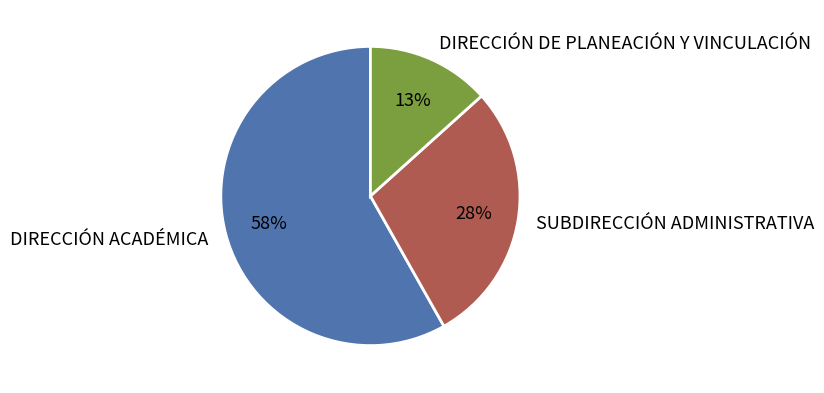

What is the ratio of the value at SUBDIRECCIÓN ADMINISTRATIVA to the value at DIRECCIÓN ACADÉMICA?

0.5